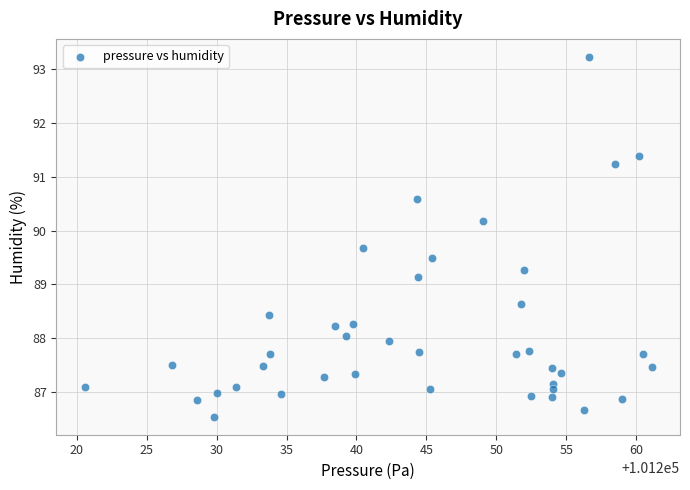

What Y value in the scatter plot is closest to 89?

89.1